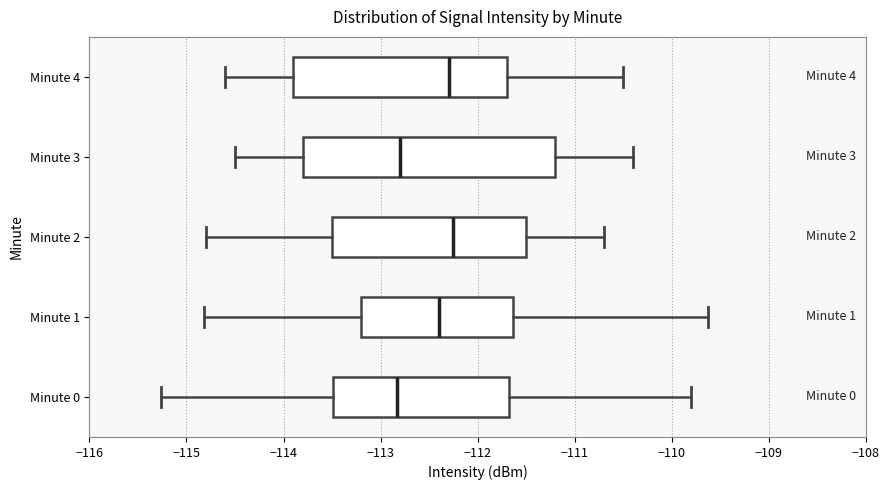

Comparing the boxes themselves (not the whiskers), which one is the widest?

Minute 3